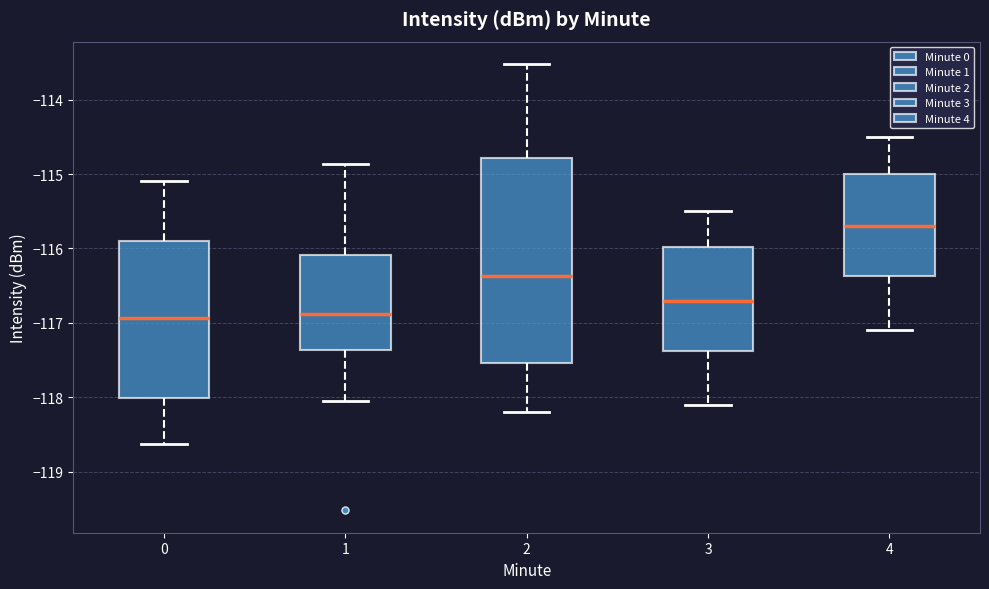

Reading left to right, transcribe this box plot: for each box, give where its median line is, the range the box spans, and where its two whiskers end, as read against the y-axis. The values are not printed on the chart, so give them approximately, as read against the axis.

0: median -116.9, box -118.0 to -115.9, whiskers -118.6 to -115.1
1: median -116.9, box -117.4 to -116.1, whiskers -118.0 to -114.9
2: median -116.4, box -117.5 to -114.8, whiskers -118.2 to -113.5
3: median -116.7, box -117.4 to -116.0, whiskers -118.1 to -115.5
4: median -115.7, box -116.4 to -115.0, whiskers -117.1 to -114.5